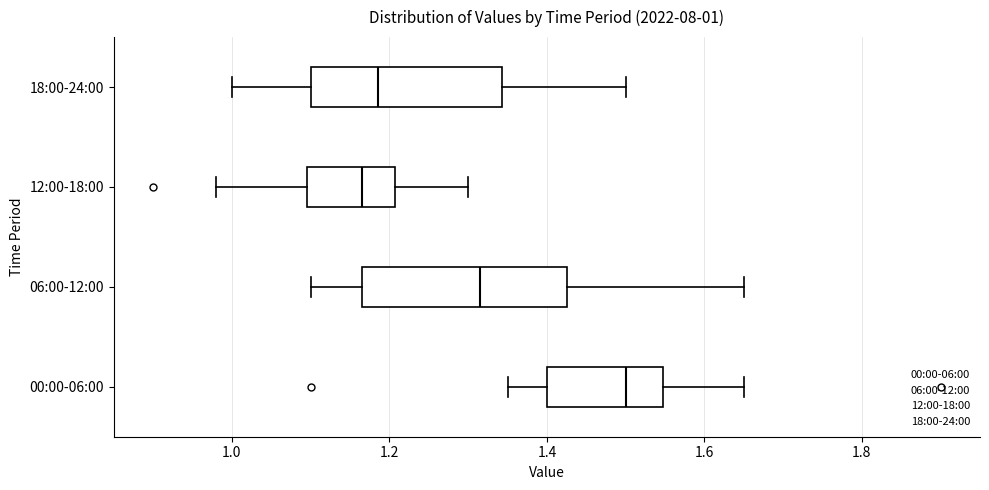

Which box has the furthest to the right median line?

00:00-06:00